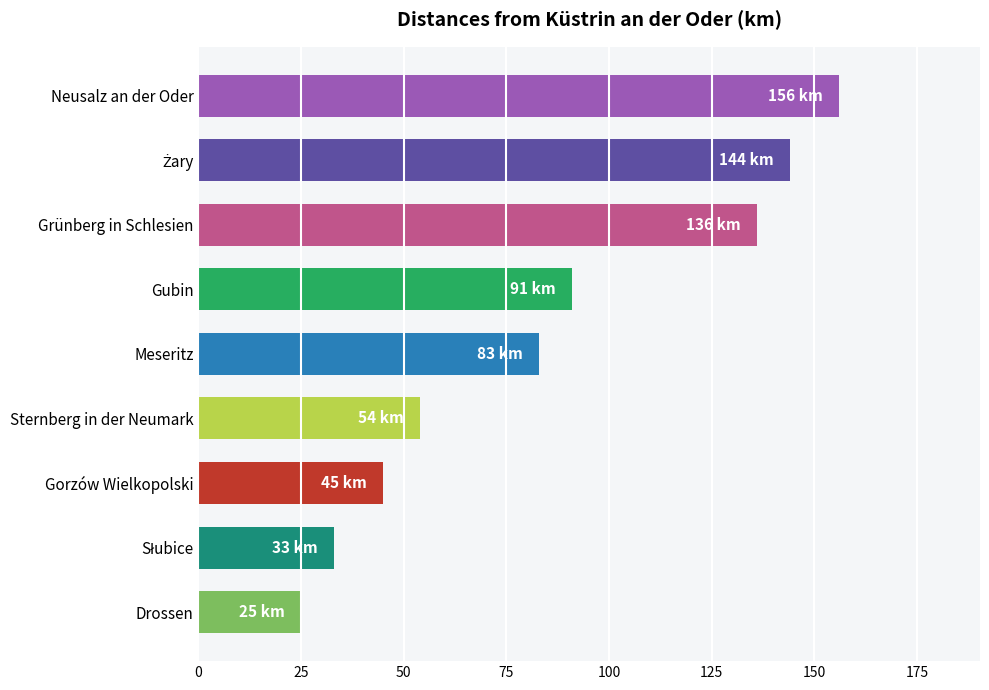

What is the label of the 3rd bar from the bottom?

Gorzów Wielkopolski